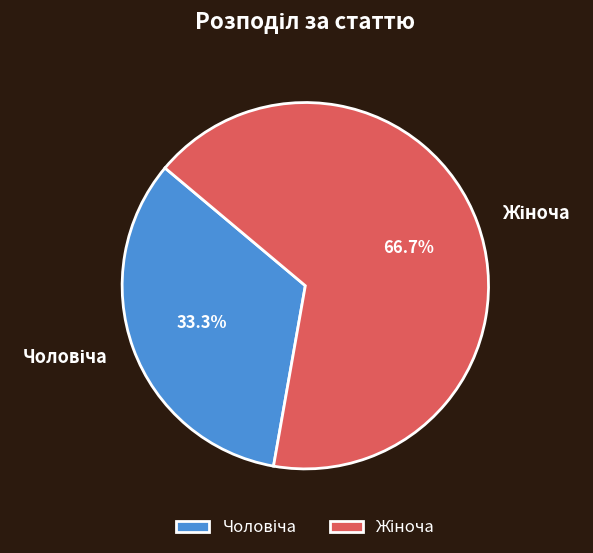

Does any single category account for the majority?

Yes